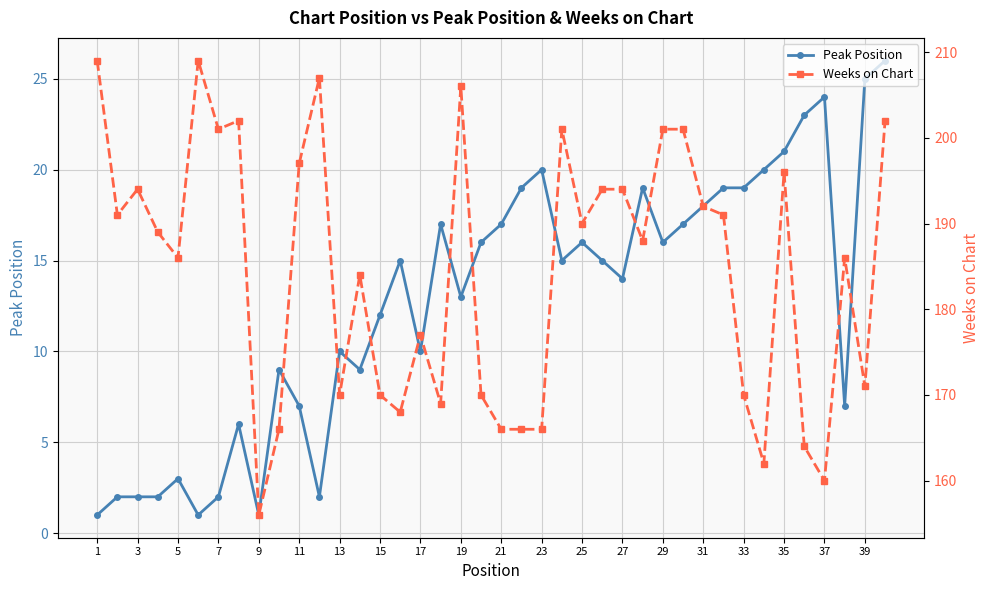

Where is Peak Position nearest to the value 13?

19